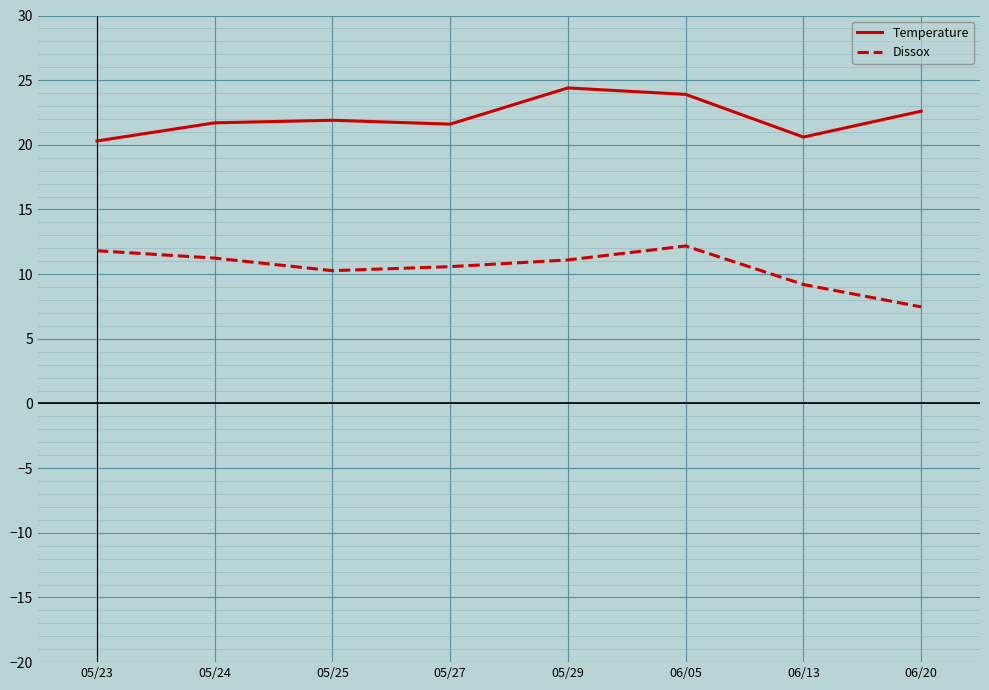

What is the difference between the Temperature values at 05/25 and 05/29?

2.5